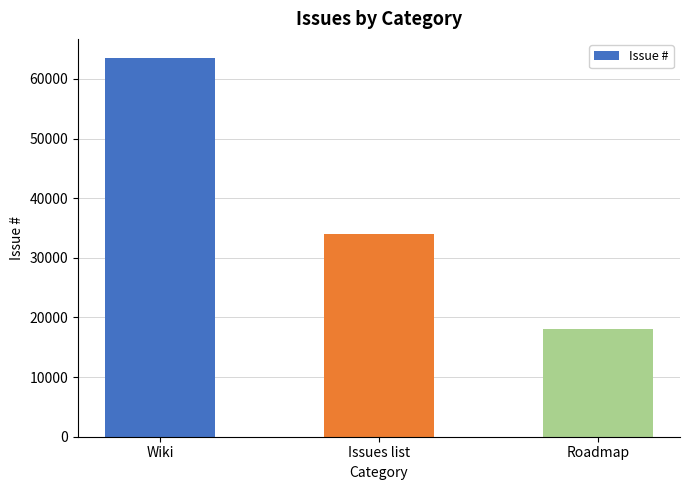

What is the ratio of the value at Wiki to the value at Issues list?

1.9